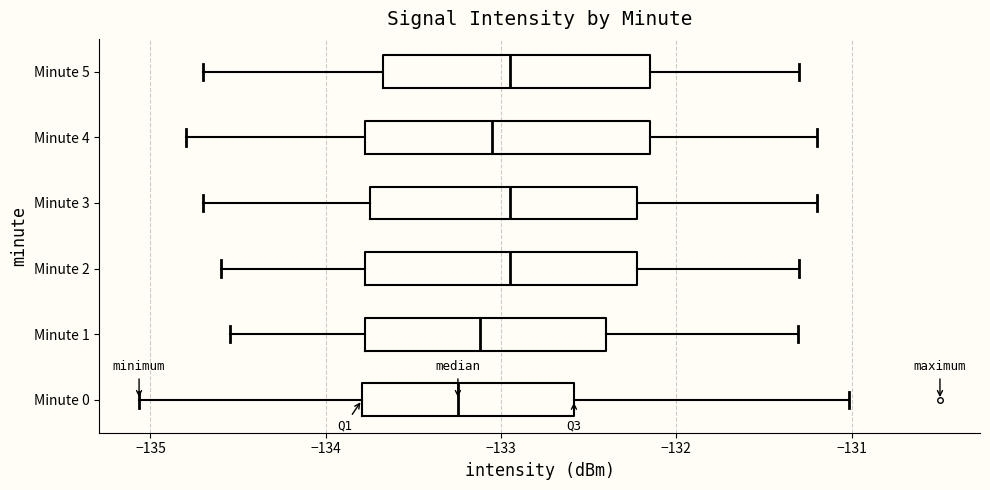

Which box has the furthest to the left median line?

Minute 0